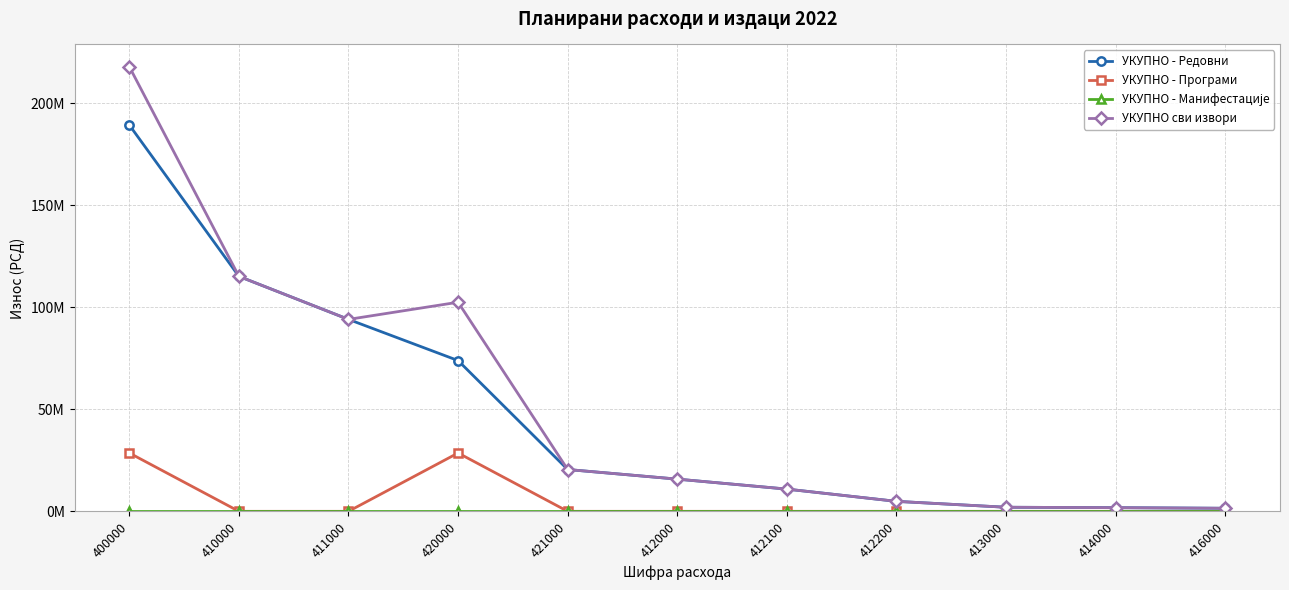

Reading left to right, extract all data points from this chart.

УКУПНО - Редовни: 400000=189381977.1	410000=115190000.0	411000=94100000.0	420000=73908901.8	421000=20500000.0	412000=15790000.0	412100=10900000.0	412200=4890000.0	413000=2000000.0	414000=1800000.0	416000=1500000.0
УКУПНО - Програми: 400000=28600000.0	410000=0.0	411000=0.0	420000=28600000.0	421000=0.0	412000=0.0	412100=0.0	412200=0.0	413000=0.0	414000=0.0	416000=0.0
УКУПНО - Манифестације: 400000=0.0	410000=0.0	411000=0.0	420000=0.0	421000=0.0	412000=0.0	412100=0.0	412200=0.0	413000=0.0	414000=0.0	416000=0.0
УКУПНО сви извори: 400000=217981977.1	410000=115190000.0	411000=94100000.0	420000=102508901.8	421000=20500000.0	412000=15790000.0	412100=10900000.0	412200=4890000.0	413000=2000000.0	414000=1800000.0	416000=1500000.0